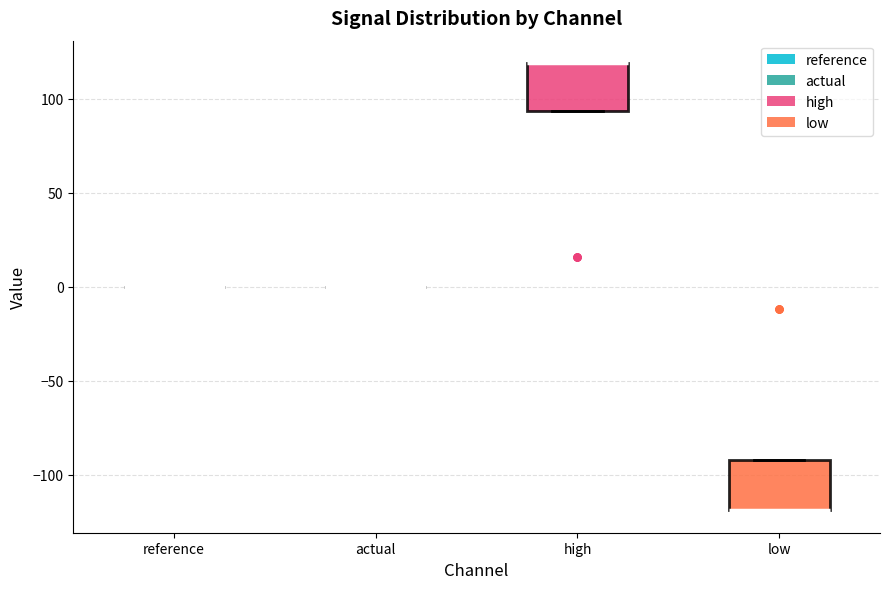

Reading left to right, transcribe this box plot: for each box, give where its median line is, the range the box spans, and where its two whiskers end, as read against the y-axis. The values are not printed on the chart, so give them approximately, as read against the axis.

reference: box collapsed to a line at 0, whiskers 0 to 0
actual: box collapsed to a line at 0, whiskers 0 to 0
high: median 120 (drawn on the box's upper edge), box 95 to 120, whiskers 95 to 120
low: median -120 (drawn on the box's lower edge), box -120 to -90, whiskers -120 to -90